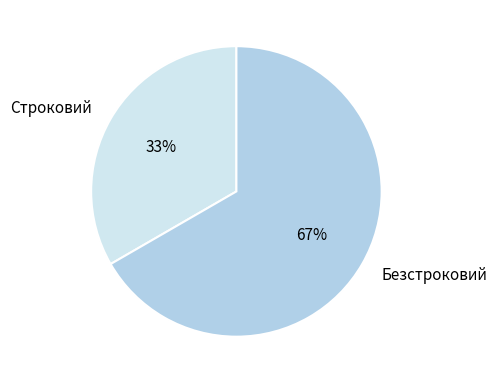

Is the sum of Строковий and Безстроковий greater than half?

Yes